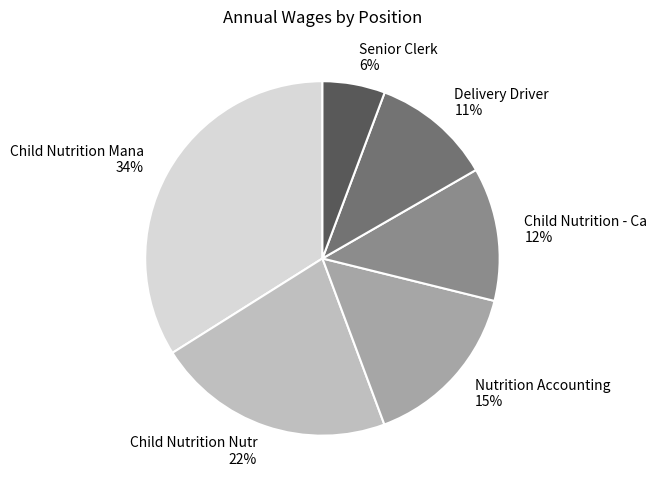

Which slice is the smallest?

Senior Clerk